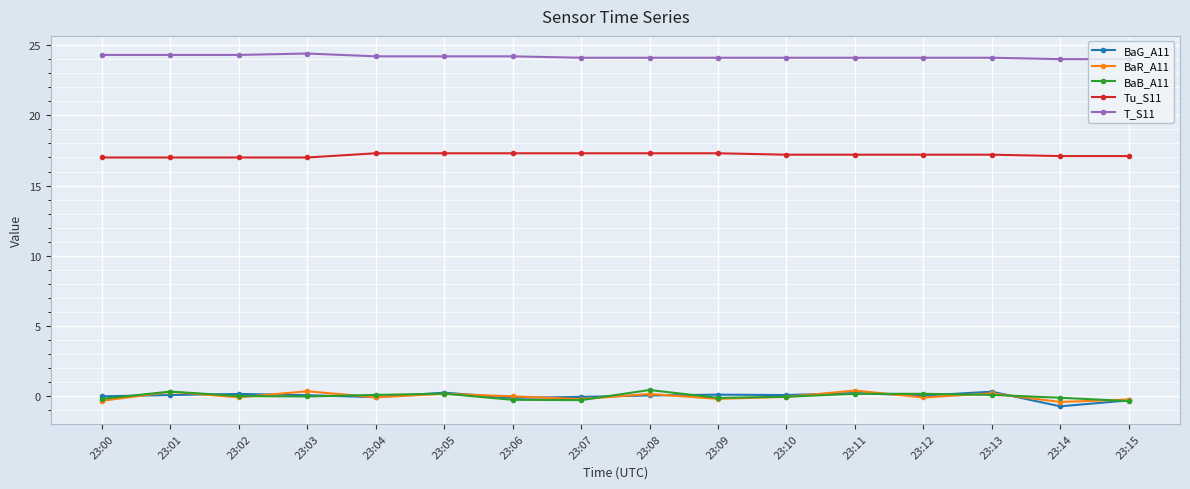

True or false: Tu_S11 and T_S11 cross at least once.

False